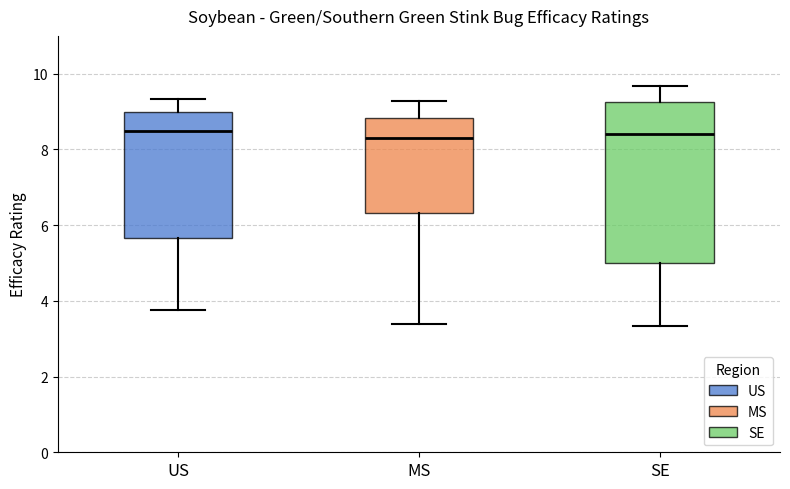

Where does the lower whisker of the box for US end on the y-axis? The values are not printed on the chart, so give them approximately, as read against the axis.

3.8